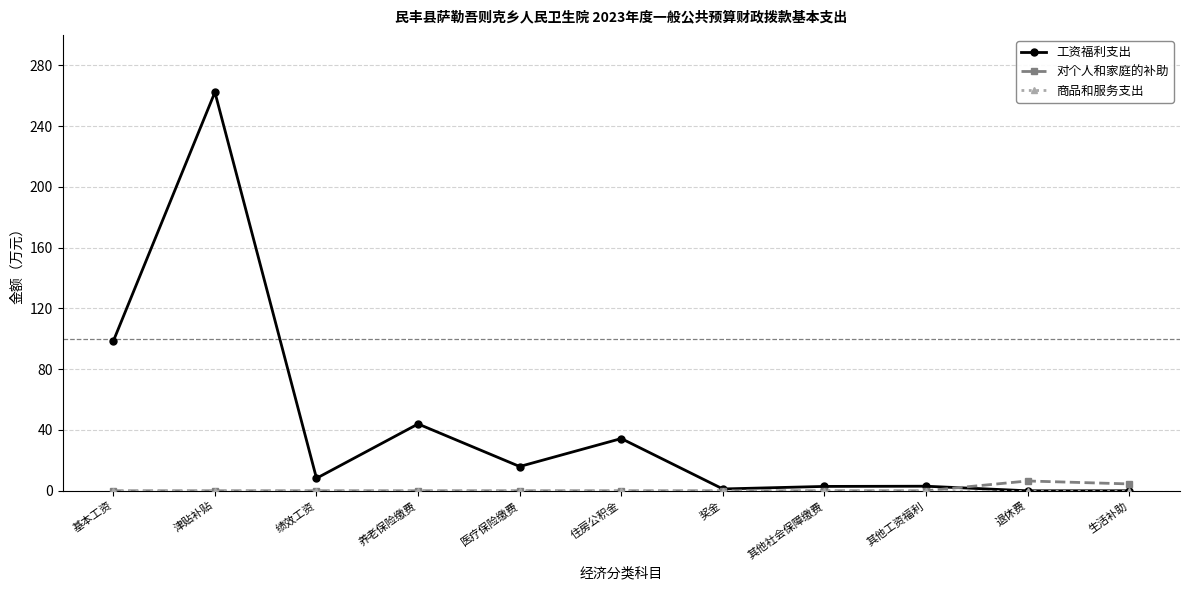

What is the difference between the second highest and second lowest values in the 对个人和家庭的补助 series?

4.5